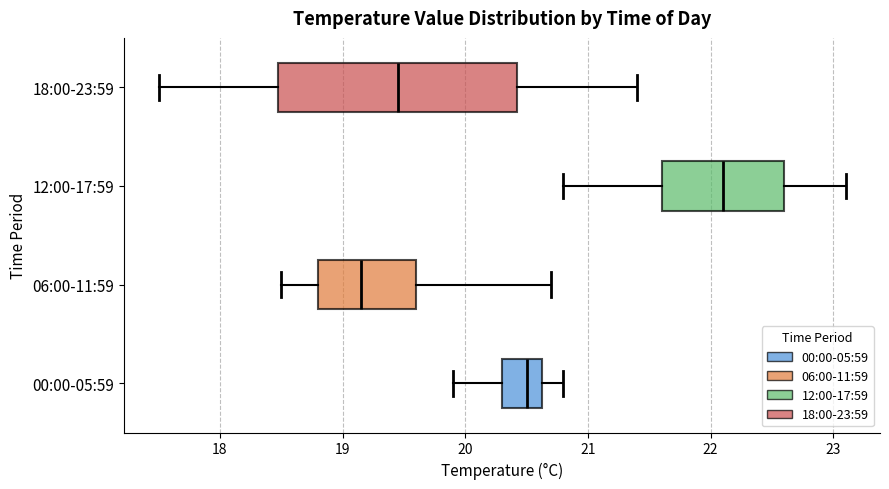

Where does the right whisker of the box for 18:00-23:59 end on the x-axis? The values are not printed on the chart, so give them approximately, as read against the axis.

21.4